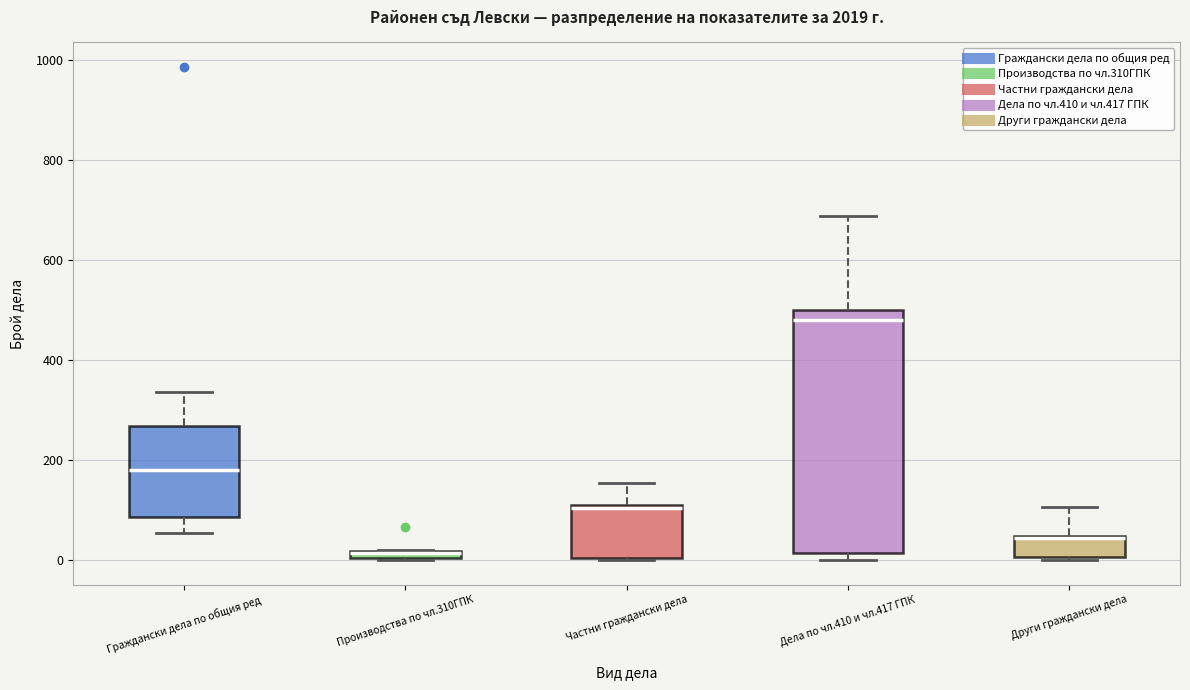

Which box is the tallest, from its lower edge to its upper edge?

Дела по чл.410 и чл.417 ГПК